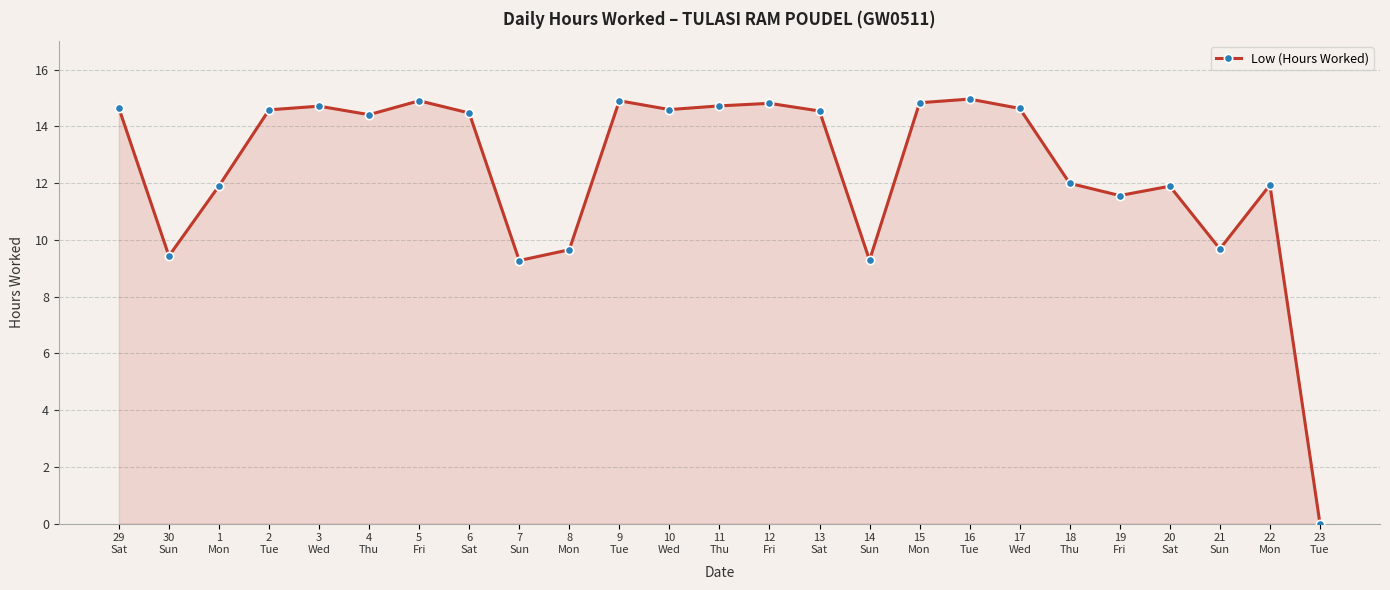

How many lines are shown in the chart?

1